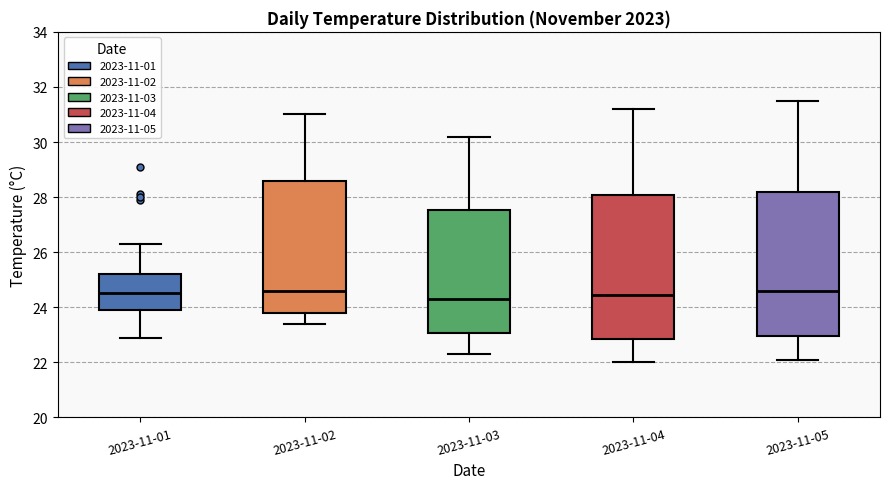

Reading left to right, transcribe this box plot: for each box, give where its median line is, the range the box spans, and where its two whiskers end, as read against the y-axis. The values are not printed on the chart, so give them approximately, as read against the axis.

2023-11-01: median 24.6, box 24.0 to 25.2, whiskers 23.0 to 26.4
2023-11-02: median 24.6, box 23.8 to 28.6, whiskers 23.4 to 31.0
2023-11-03: median 24.4, box 23.0 to 27.6, whiskers 22.4 to 30.2
2023-11-04: median 24.4, box 22.8 to 28.0, whiskers 22.0 to 31.2
2023-11-05: median 24.6, box 23.0 to 28.2, whiskers 22.2 to 31.6